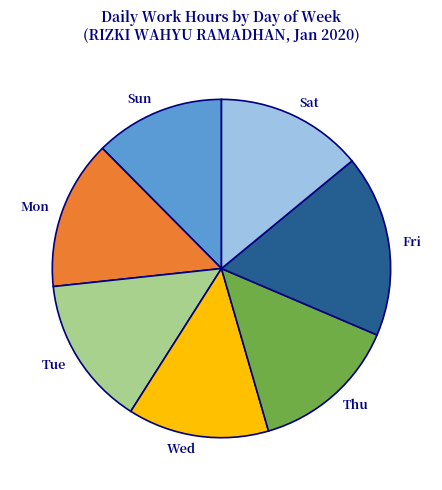

True or false: Sun accounts for 1% of the total.

False